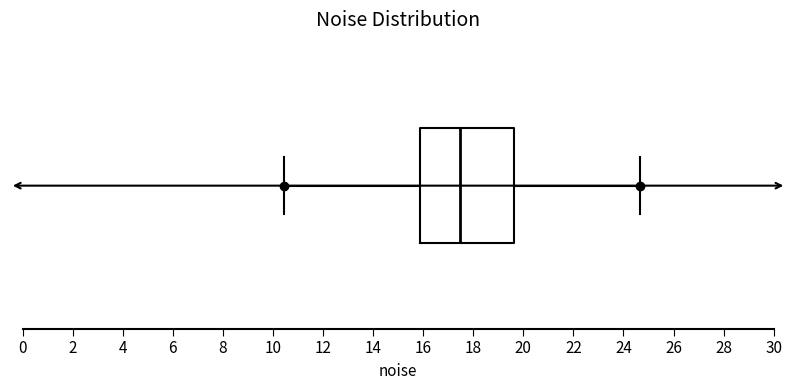

Transcribe this box plot: give where the median line is, the range the box spans, and where the two whiskers end, as read against the x-axis. The values are not printed on the chart, so give them approximately, as read against the axis.

median 17.4, box 15.8 to 19.6, whiskers 10.4 to 24.6